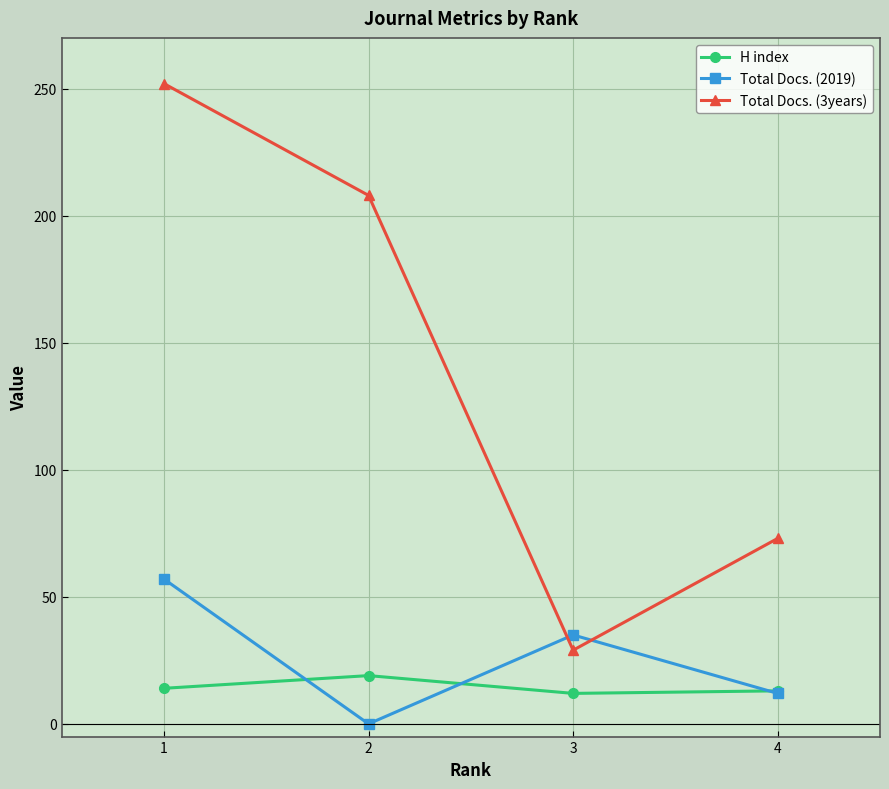

Which series has the largest total across all categories?

Total Docs. (3years)